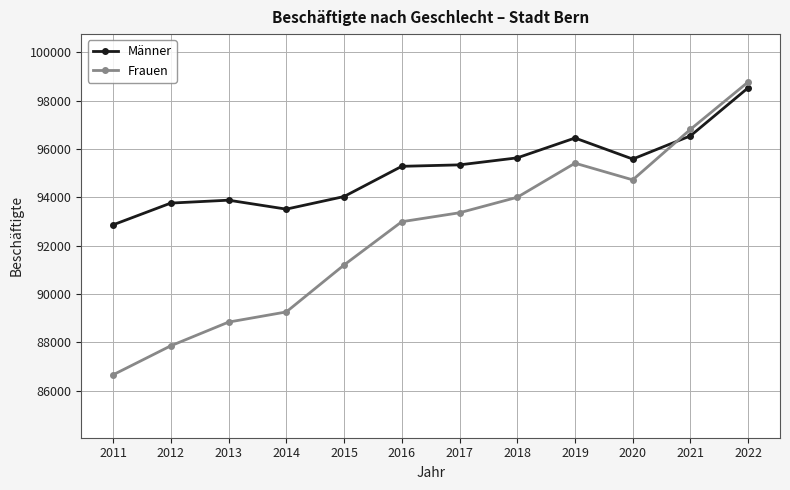

True or false: Männer has more than 0 points higher than both neighbors.

True